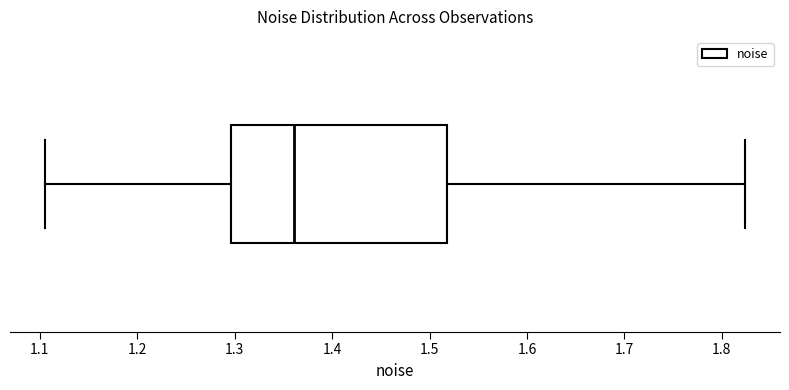

Transcribe this box plot: give where the median line is, the range the box spans, and where the two whiskers end, as read against the x-axis. The values are not printed on the chart, so give them approximately, as read against the axis.

median 1.36, box 1.30 to 1.52, whiskers 1.11 to 1.82